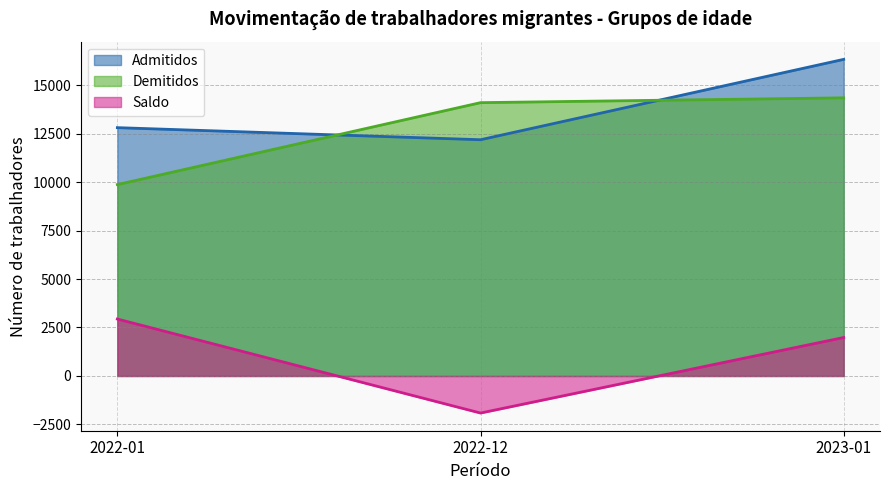

Which series has the largest range (max minus min)?

Saldo